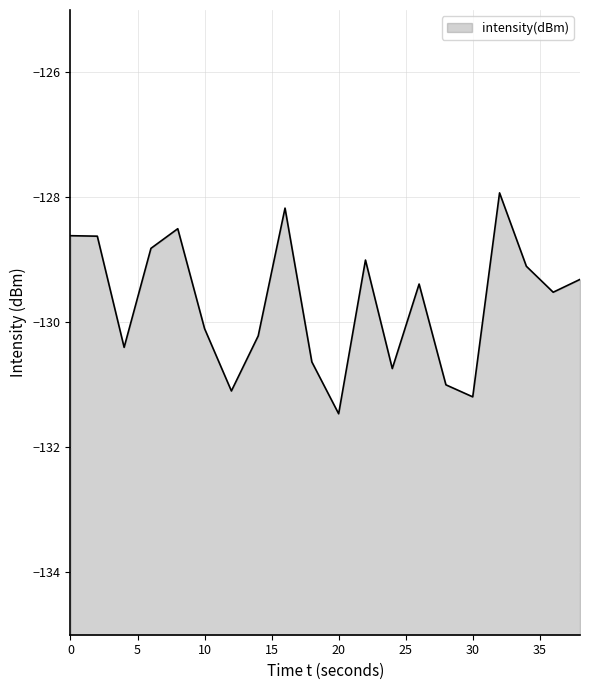

What is the change in value from 2 to 6?

-0.2